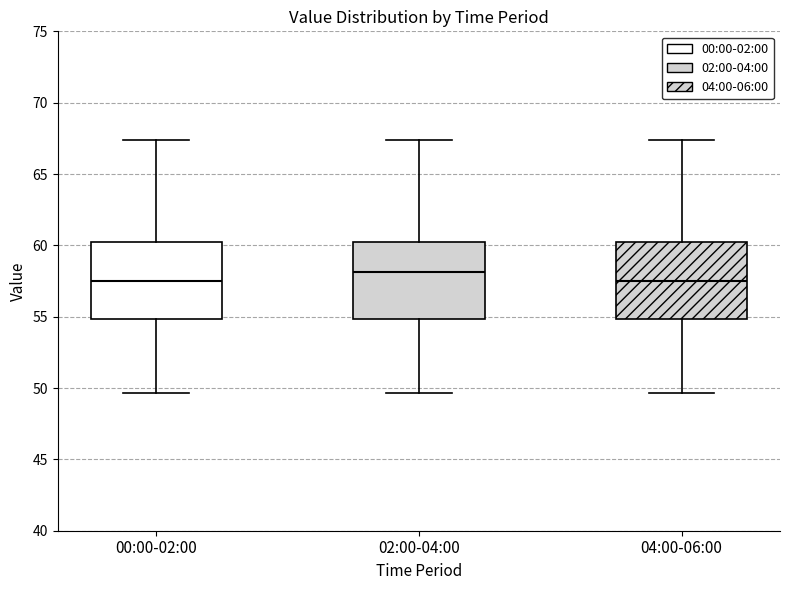

Reading left to right, read every box against the y-axis: the position of its median line, the range the box covers, and the ends of its whiskers. The values are not printed on the chart, so give them approximately, as read against the axis.

00:00-02:00: median 57.5, box 55.0 to 60.0, whiskers 49.5 to 67.5
02:00-04:00: median 58.0, box 55.0 to 60.0, whiskers 49.5 to 67.5
04:00-06:00: median 57.5, box 55.0 to 60.0, whiskers 49.5 to 67.5